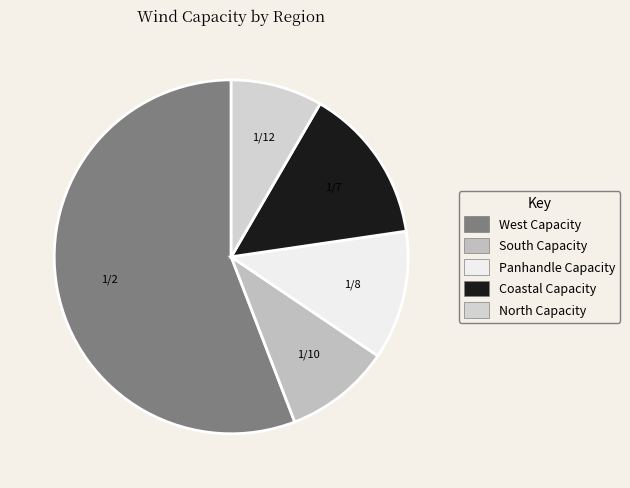

Count the number of slices in the pie.

5